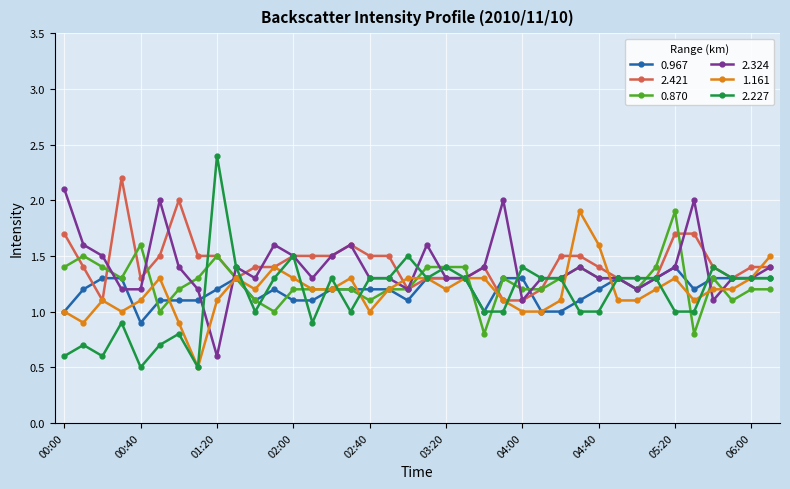

True or false: 2.227 has more than 0 interior local peaks.

True